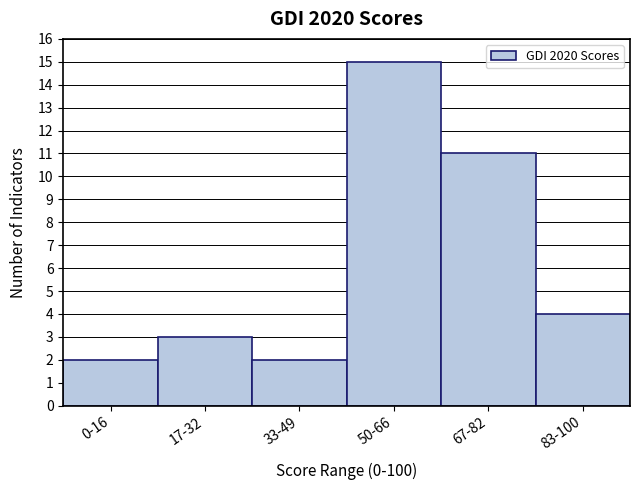

Reading left to right, transcribe all the data shown in this chart.

0-16=2	17-32=3	33-49=2	50-66=15	67-82=11	83-100=4